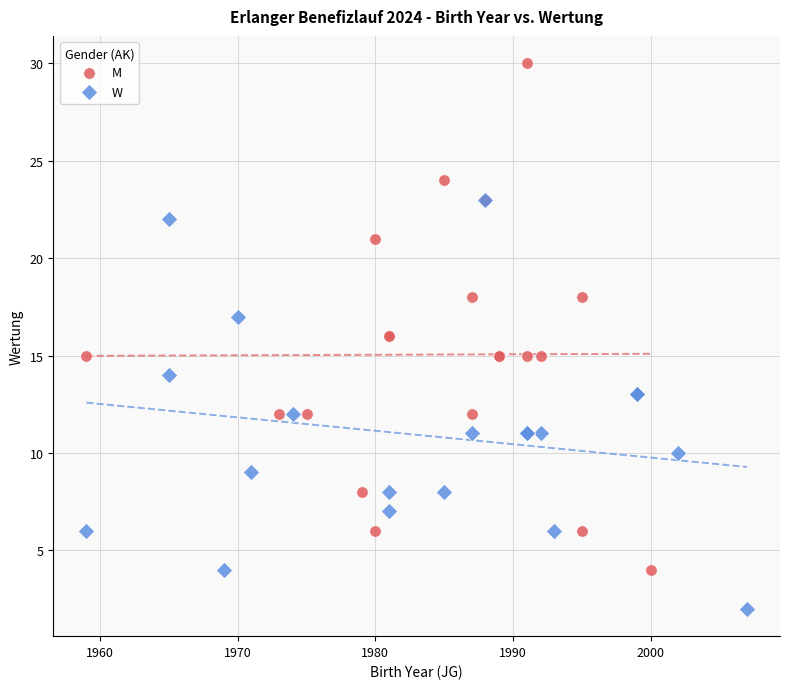

What are all the series names shown in the legend?

M, W